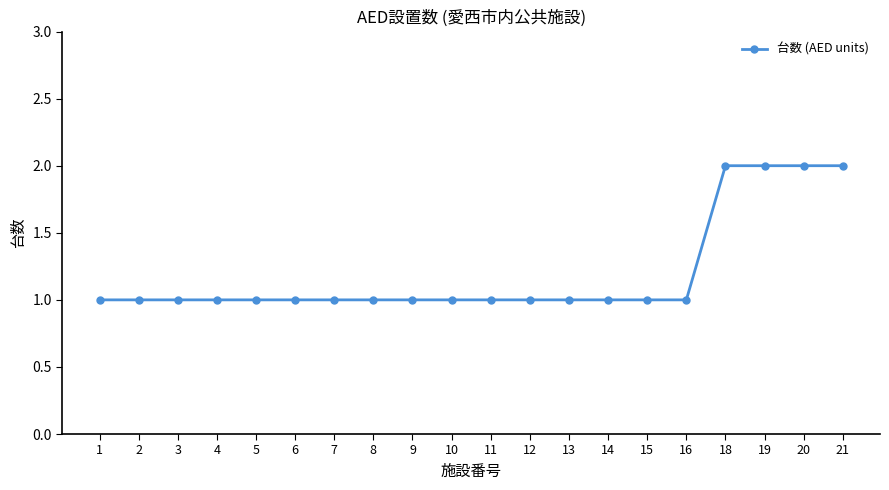

What is the minimum value shown in the chart?

1